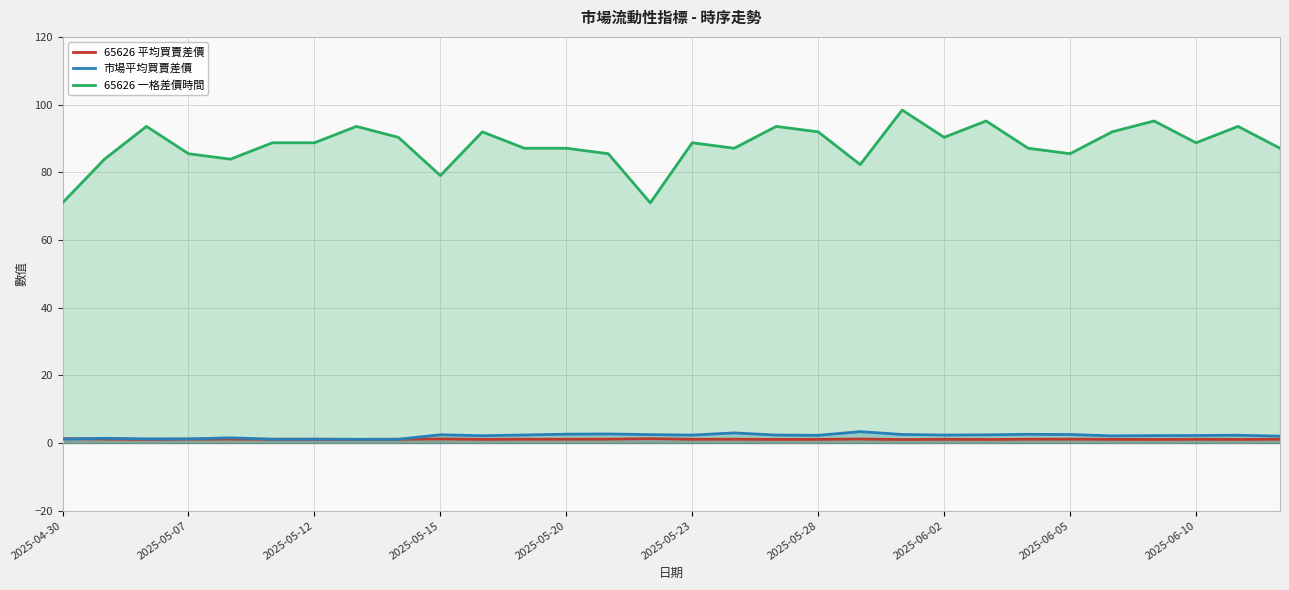

Reading right to left, list all the values displayed in this chart.

65626 平均買賣差價: 1.1	1.1	1.1	1.1	1.1	1.1	1.1	1.1	1.1	1.0	1.2	1.1	1.1	1.1	1.1	1.3	1.1	1.1	1.1	1.1	1.2	1.1	1.1	1.1	1.1	1.2	1.1	1.1	1.2	1.3
市場平均買賣差價: 2.0	2.3	2.2	2.2	2.1	2.5	2.6	2.4	2.4	2.5	3.4	2.3	2.4	3.0	2.3	2.5	2.7	2.6	2.4	2.1	2.4	1.1	1.1	1.1	1.1	1.5	1.2	1.2	1.4	1.1
65626 一格差價時間: 87.1	93.5	88.7	95.2	91.9	85.5	87.1	95.2	90.3	98.4	82.3	91.9	93.5	87.1	88.7	71.0	85.5	87.1	87.1	91.9	79.0	90.3	93.5	88.7	88.7	83.9	85.5	93.5	83.9	71.0